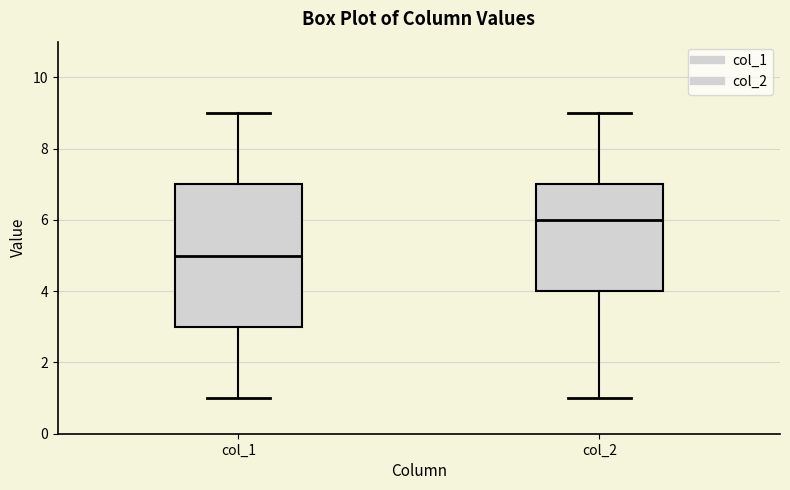

Where does the lower whisker of the box for col_2 end on the y-axis? The values are not printed on the chart, so give them approximately, as read against the axis.

1